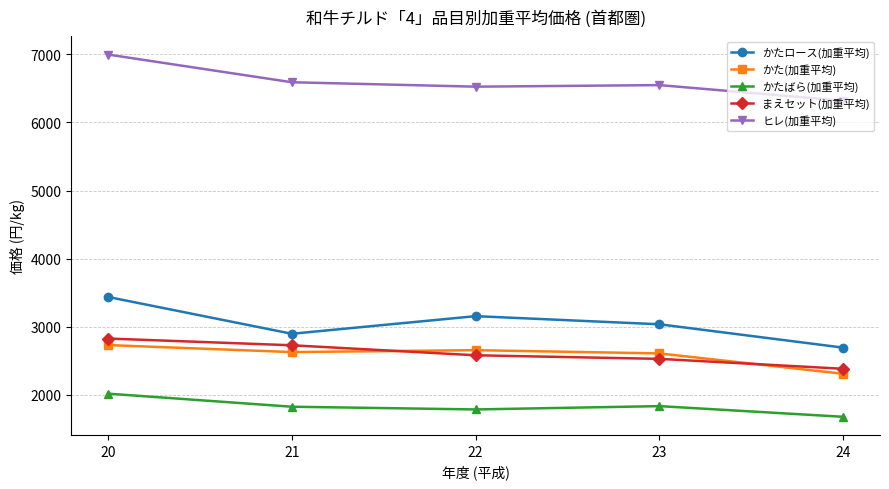

At 22, list the series in order from smallest to largest.

かたばら(加重平均), まえセット(加重平均), かた(加重平均), かたロース(加重平均), ヒレ(加重平均)